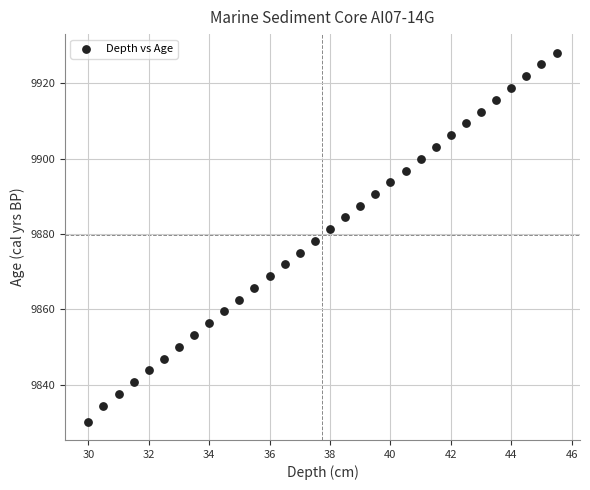

What is the range of X values (max minus min)?

15.5